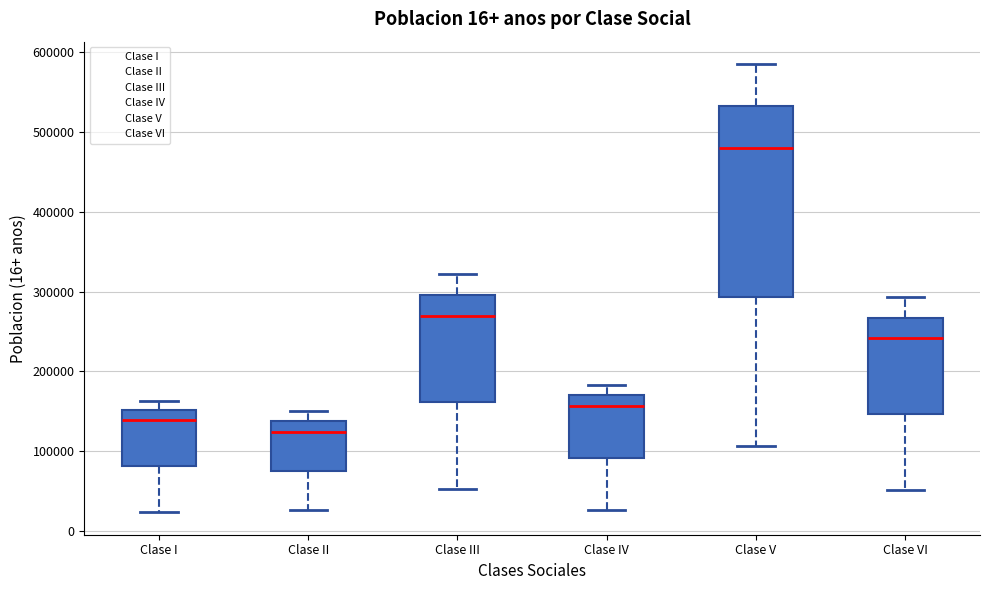

Reading left to right, transcribe this box plot: for each box, give where its median line is, the range the box spans, and where its two whiskers end, as read against the y-axis. The values are not printed on the chart, so give them approximately, as read against the axis.

Clase I: median 140000, box 80000 to 150000, whiskers 20000 to 160000
Clase II: median 120000, box 80000 to 140000, whiskers 30000 to 150000
Clase III: median 270000, box 160000 to 300000, whiskers 50000 to 320000
Clase IV: median 160000, box 90000 to 170000, whiskers 30000 to 180000
Clase V: median 480000, box 290000 to 530000, whiskers 110000 to 590000
Clase VI: median 240000, box 150000 to 270000, whiskers 50000 to 290000